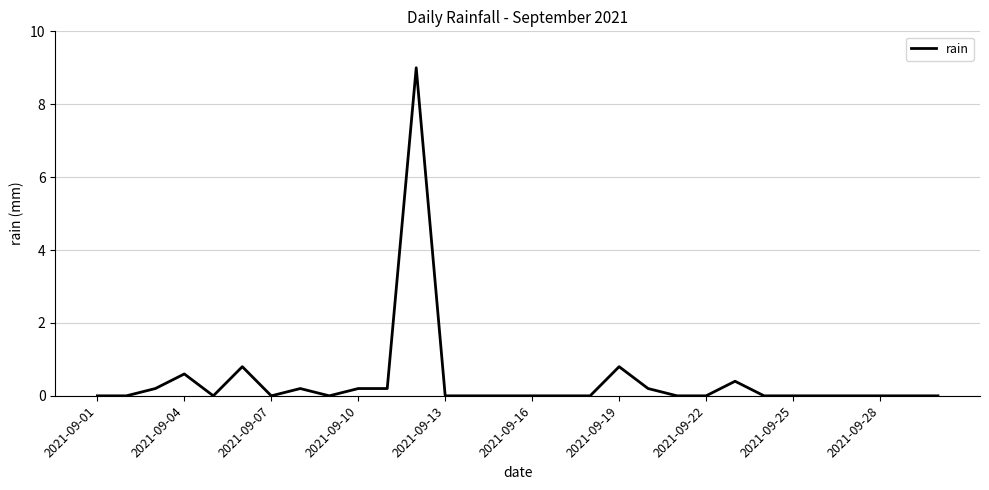

How many series are shown in this chart?

1